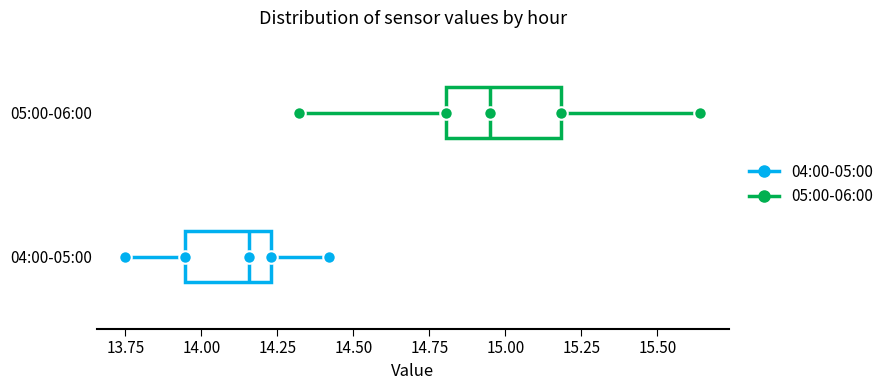

Reading bottom to top, transcribe this box plot: for each box, give where its median line is, the range the box spans, and where its two whiskers end, as read against the x-axis. The values are not printed on the chart, so give them approximately, as read against the axis.

04:00-05:00: median 14.15, box 13.95 to 14.25, whiskers 13.75 to 14.40
05:00-06:00: median 14.95, box 14.80 to 15.20, whiskers 14.30 to 15.65